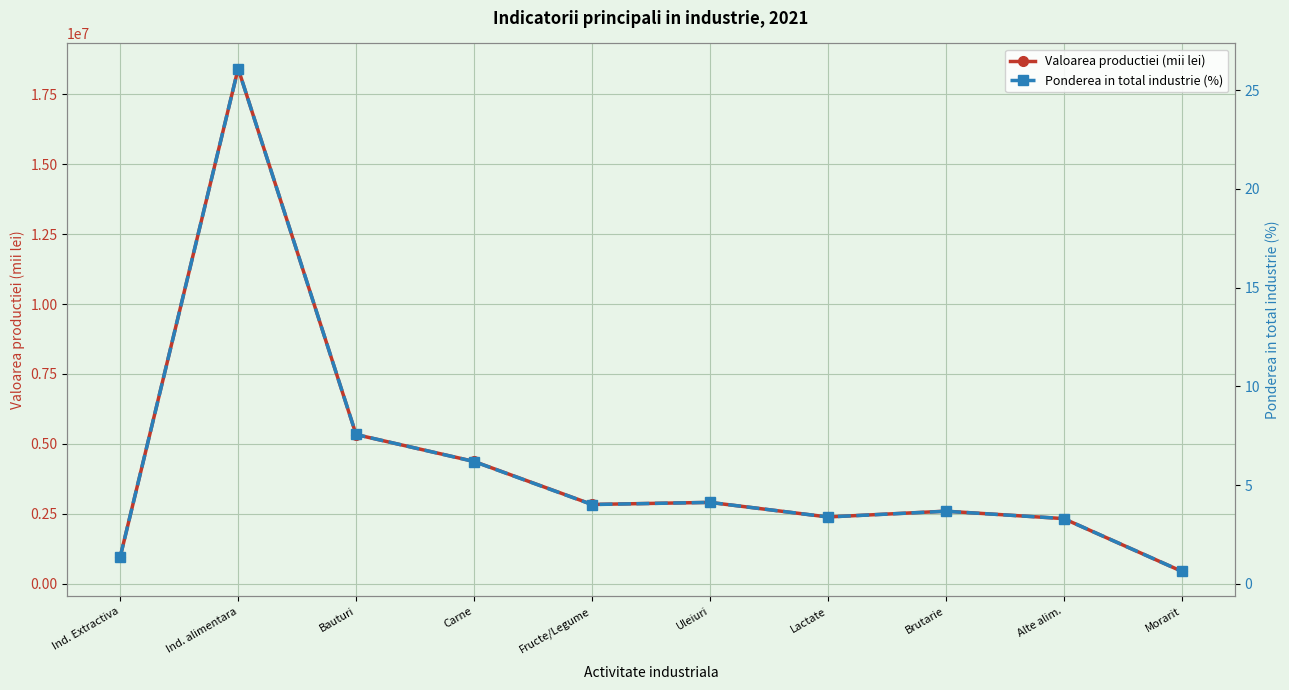

Is it true that Valoarea productiei (mii lei) equals 2384129.8 at Lactate?

True